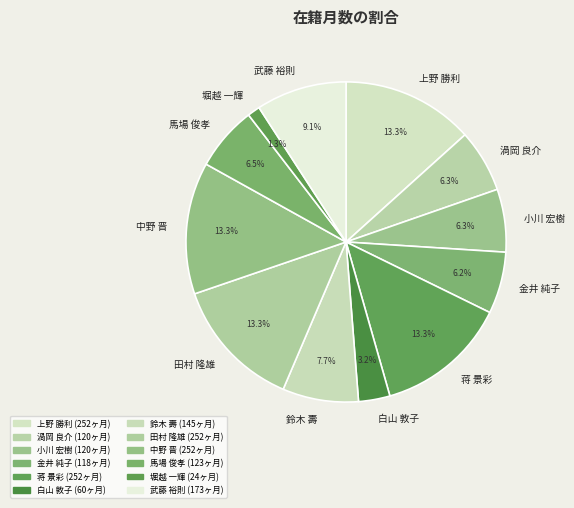

What percentage is NOT represented by 渦岡 良介?

93.7%